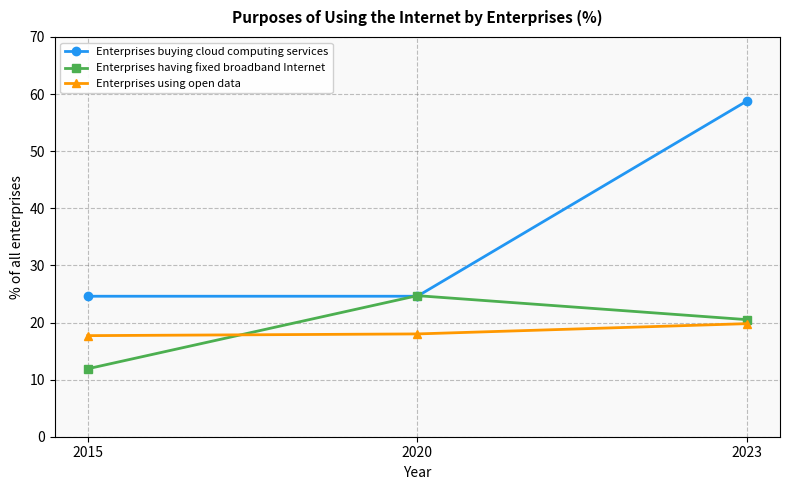

Which series has the largest range (max minus min)?

Enterprises buying cloud computing services